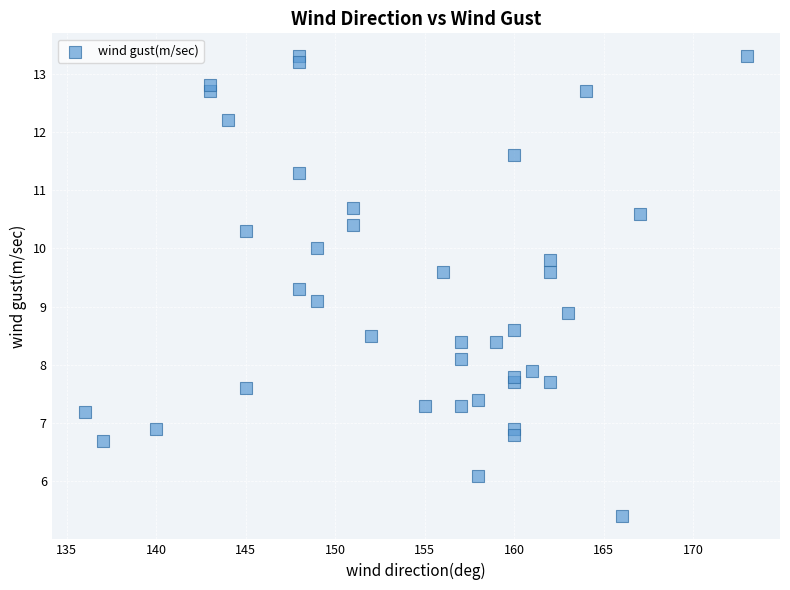

What is the range of X values (max minus min)?

37.0